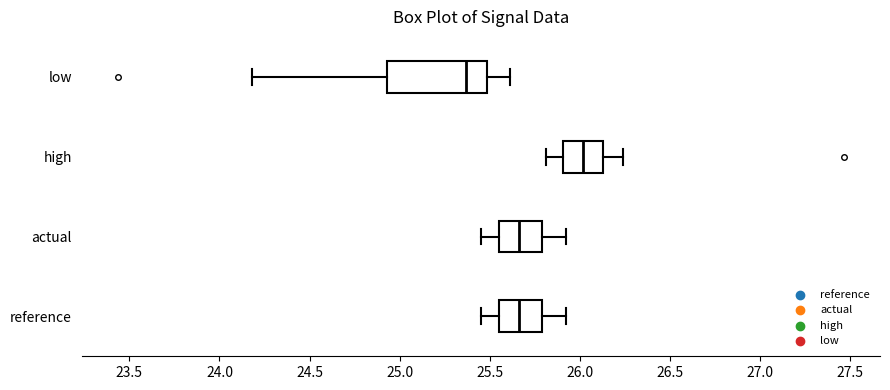

Which box is the widest, from its left edge to its right edge?

low